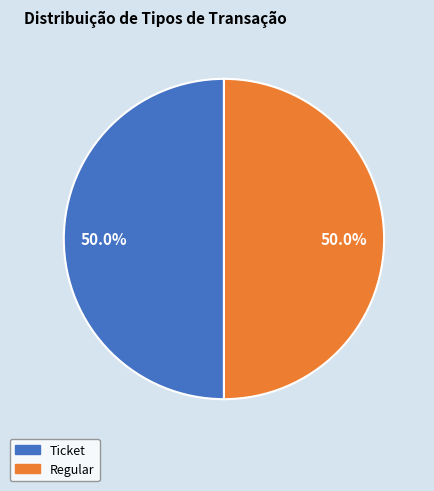

Do Ticket and Regular together represent more than half of the pie?

Yes